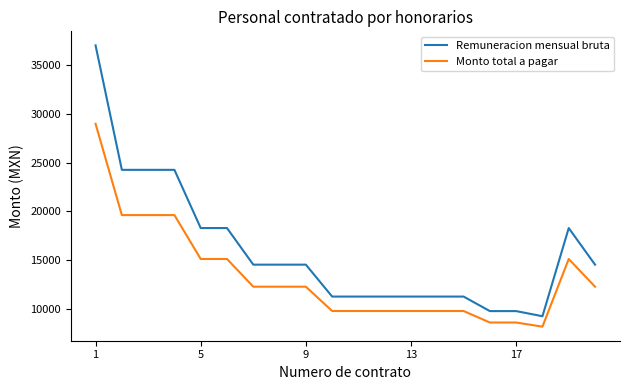

List the series in order of their peak value, lowest first.

Monto total a pagar, Remuneracion mensual bruta